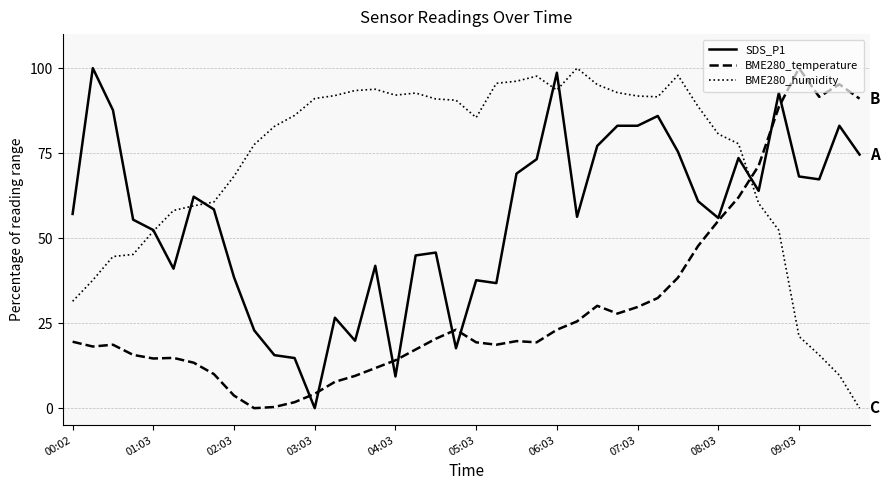

What is the average value of the SDS_P1 series?

55.7